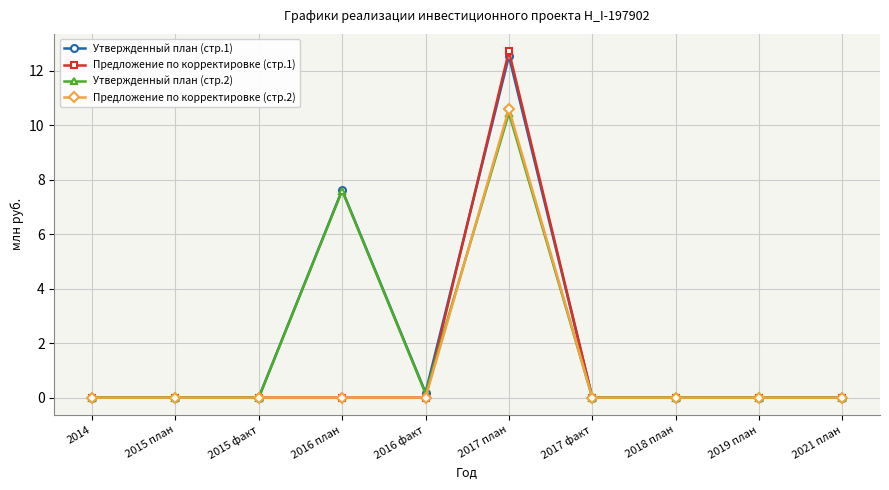

True or false: Утвержденный план (стр.1) has more than 0 interior local peaks.

True